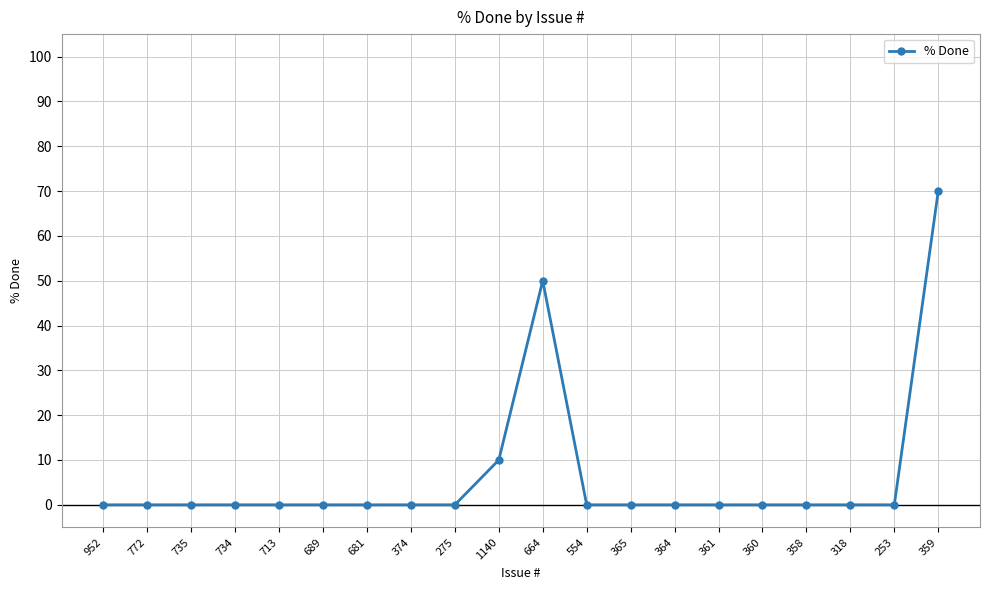

What is the difference between the second highest and minimum values?

50